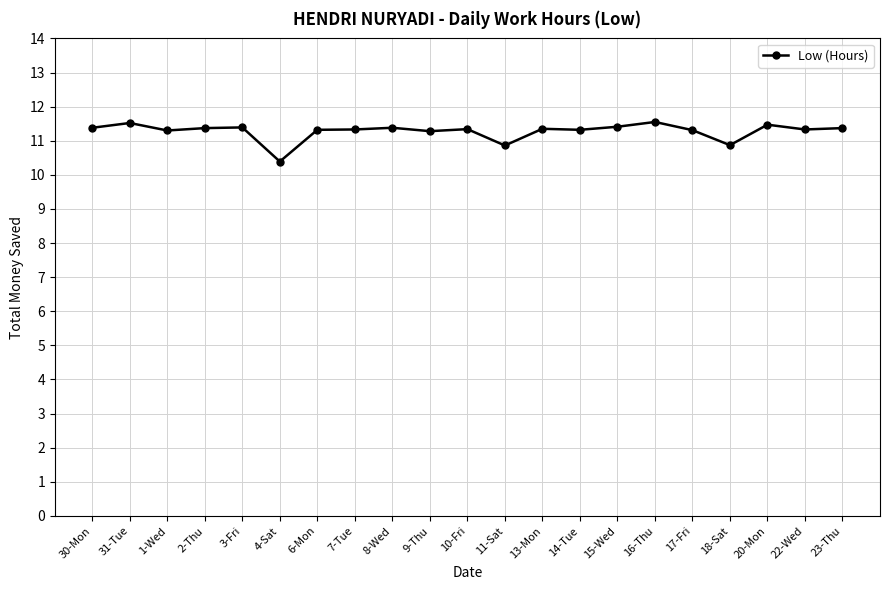

How many data points are above 11?

18